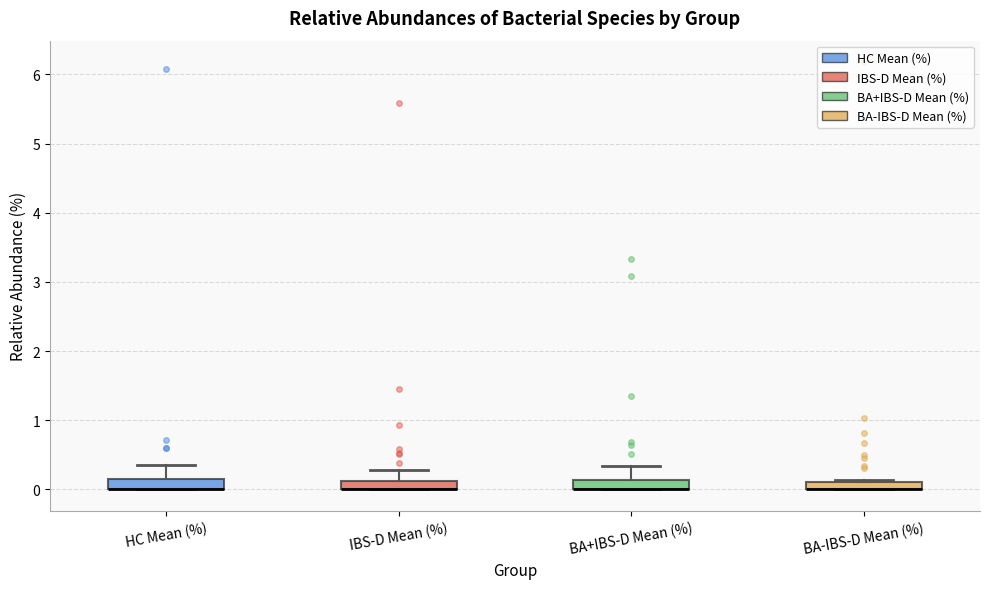

Where is the lower edge of the box for IBS-D Mean (%) on the y-axis? The values are not printed on the chart, so give them approximately, as read against the axis.

0.0